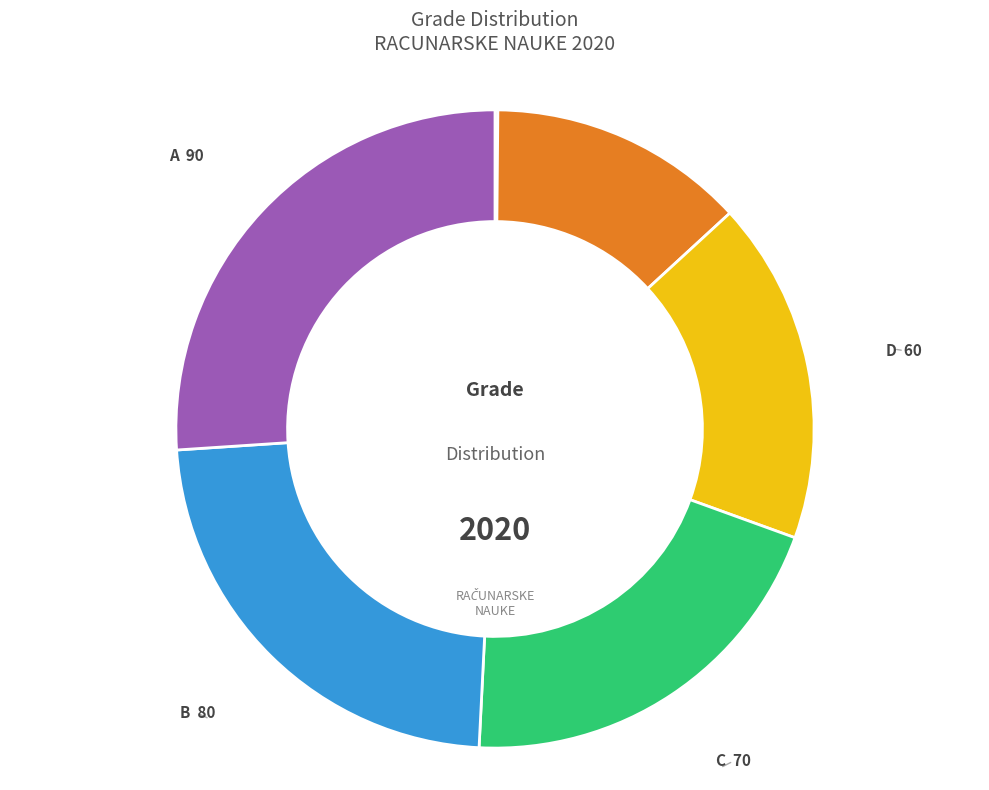

Does any single category account for the majority?

No